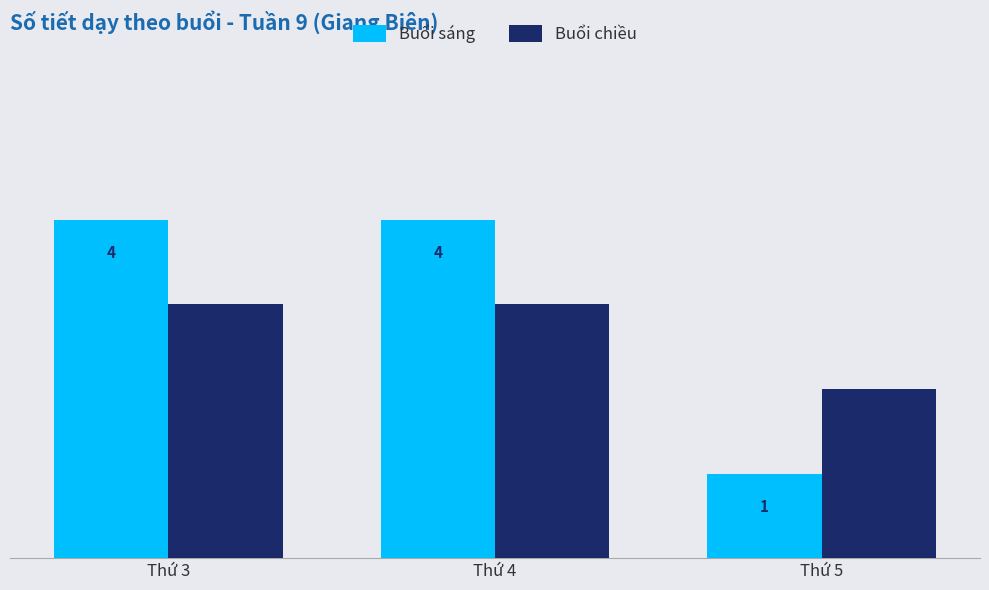

What are all the series names shown in the legend?

Buổi sáng, Buổi chiều